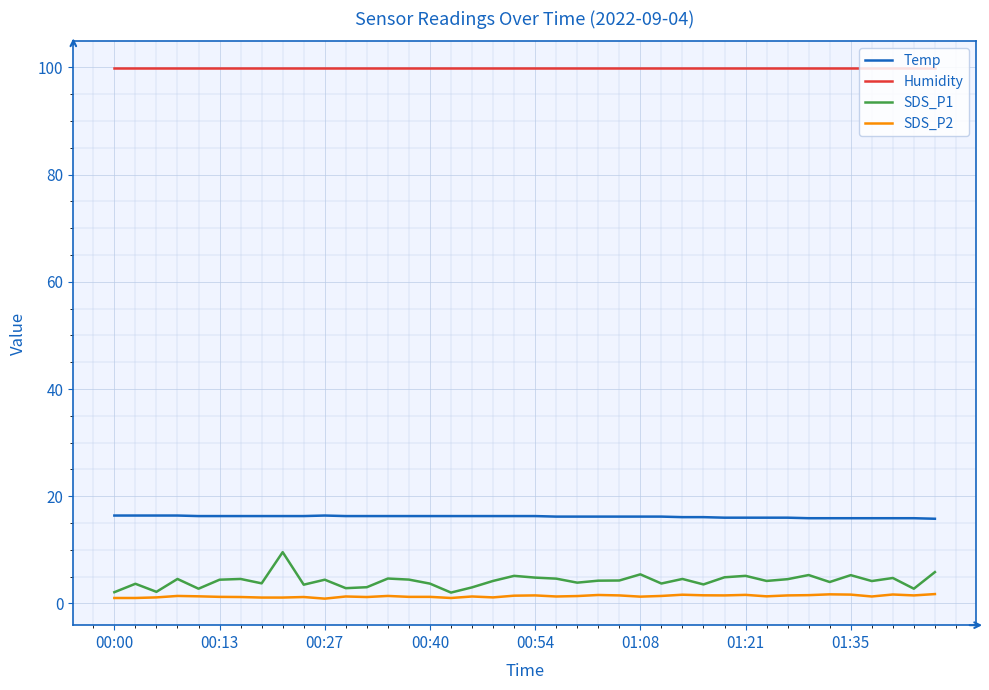

At how many categories does at least one series exceed 69?

40